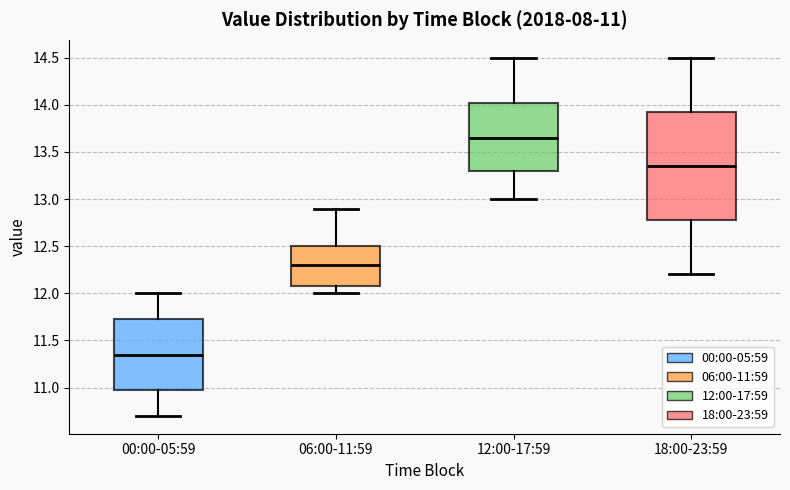

Which box has the lowest median line?

00:00-05:59